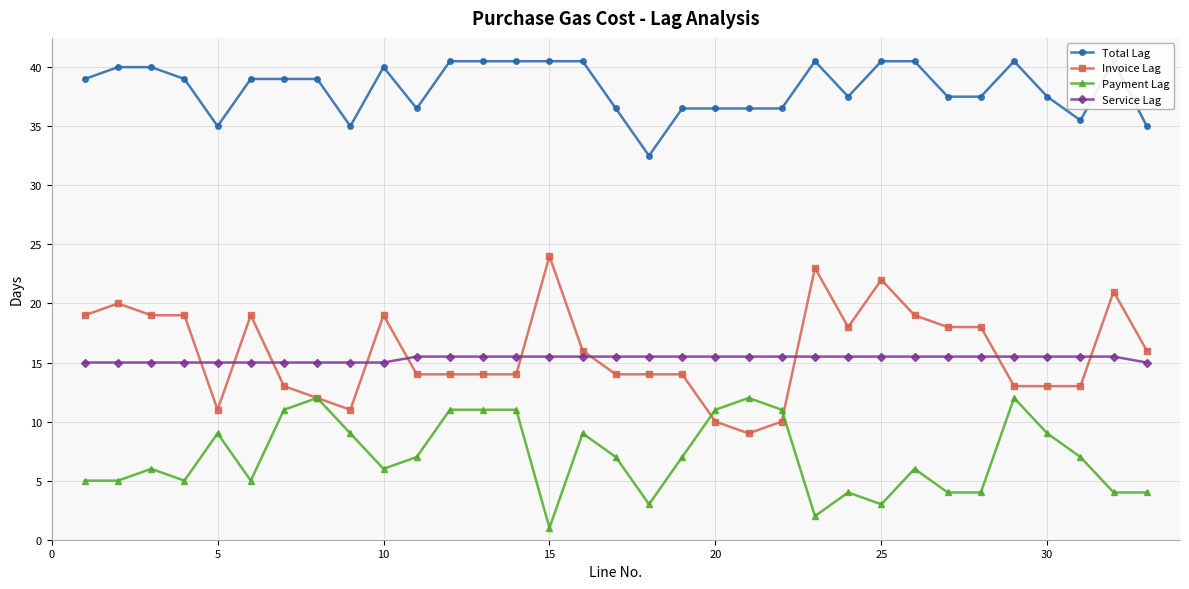

What is the lowest value of the Total Lag series?

32.5